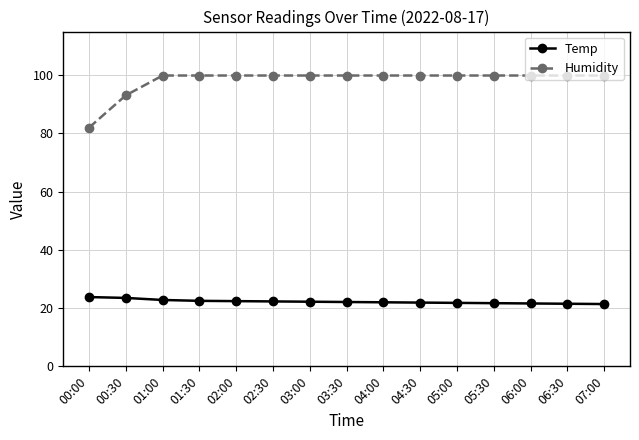

List the series in order of their peak value, highest first.

Humidity, Temp